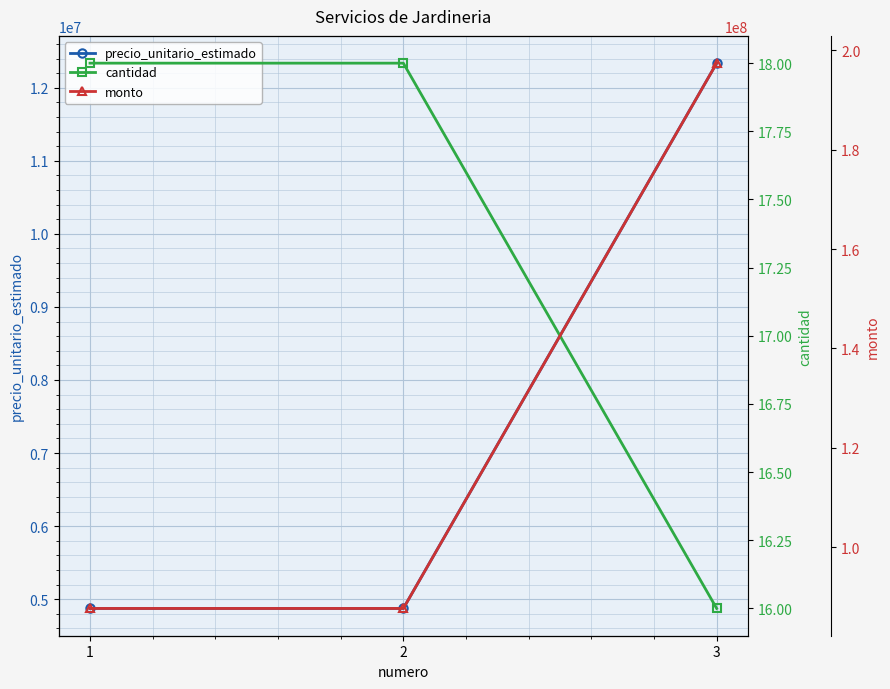

Which series has the largest range (max minus min)?

monto